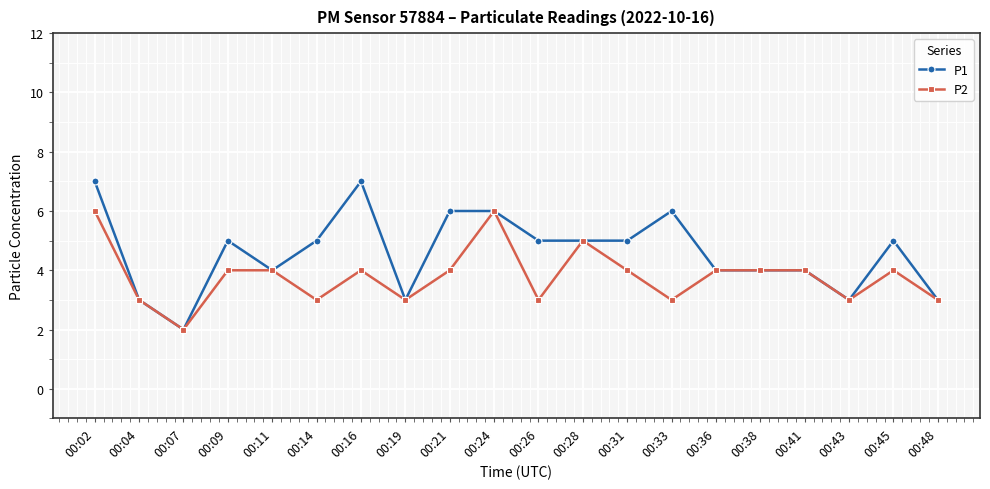

How many distinct data groups are displayed?

2